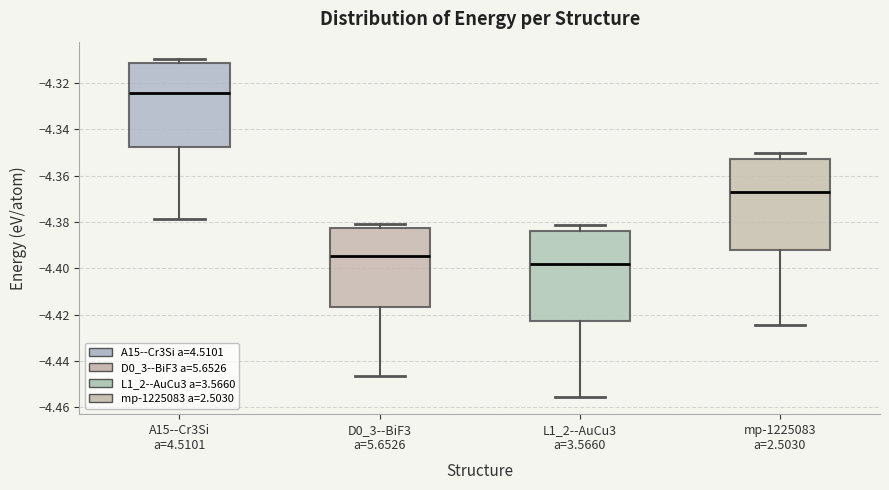

Where does the lower whisker of the box for D0_3--BiF3 a=5.6526 end on the y-axis? The values are not printed on the chart, so give them approximately, as read against the axis.

-4.446